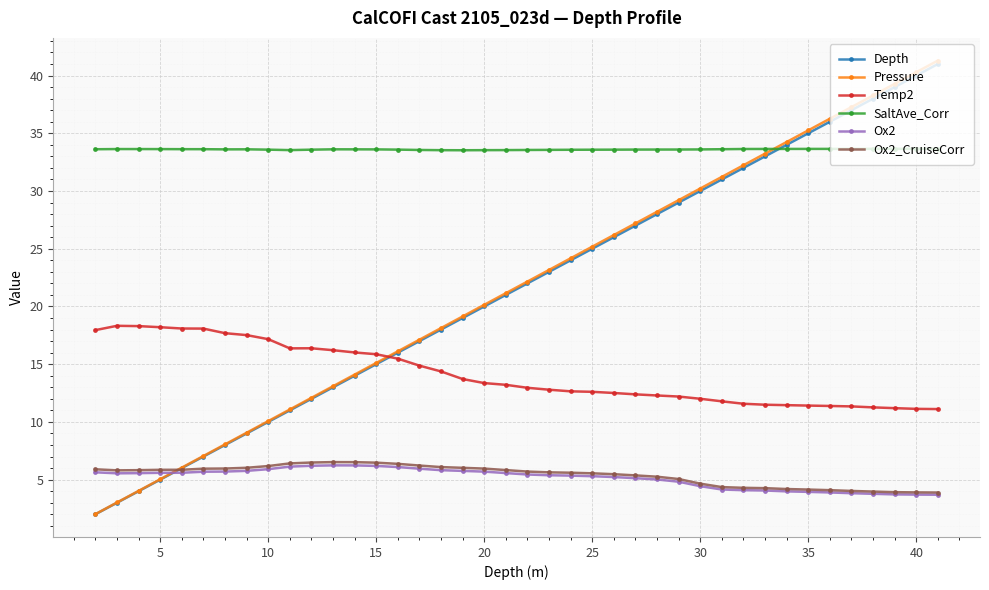

What is the minimum value shown in the chart?

2.0